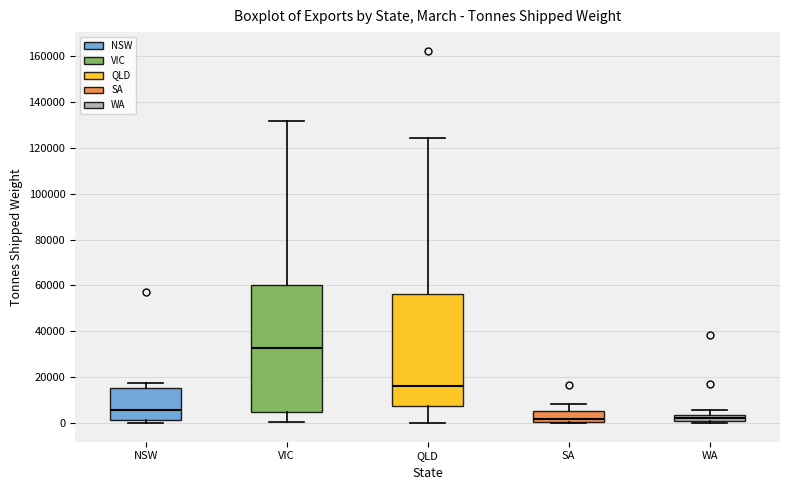

Where is the upper edge of the box for VIC on the y-axis? The values are not printed on the chart, so give them approximately, as read against the axis.

60000